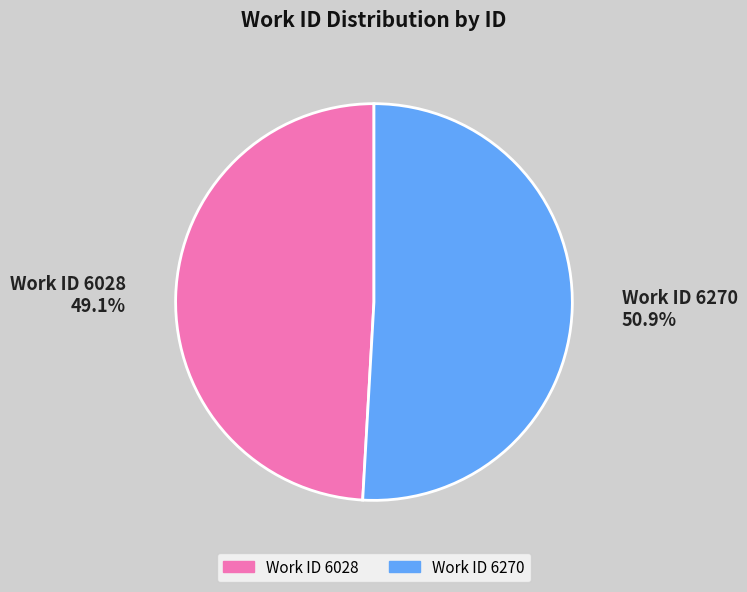

Which category accounts for the majority?

Work ID 6270